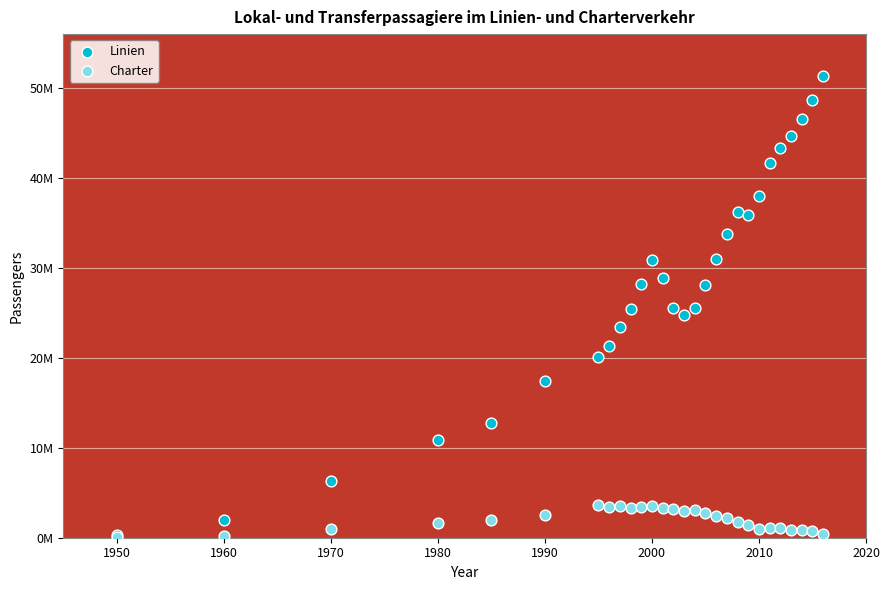

What are all the series names shown in the legend?

Linien, Charter